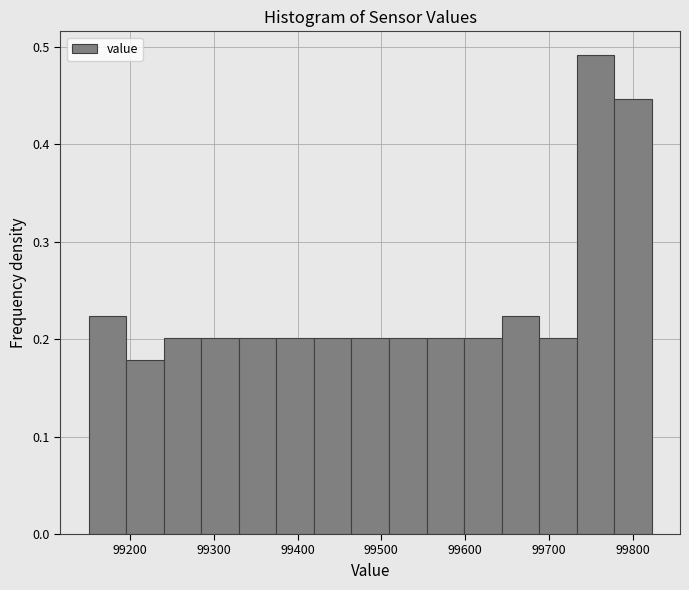

Reading left to right, list every bar in this chart as the range it spans on the x-axis followed by its height. Neither the bar edges nor the heights are printed on the chart, so give them approximately, as read against the axes.

99150 to 99200: 0.22
99200 to 99240: 0.18
99240 to 99290: 0.20
99290 to 99330: 0.20
99330 to 99370: 0.20
99370 to 99420: 0.20
99420 to 99460: 0.20
99460 to 99510: 0.20
99510 to 99550: 0.20
99550 to 99600: 0.20
99600 to 99640: 0.20
99640 to 99690: 0.22
99690 to 99730: 0.20
99730 to 99780: 0.49
99780 to 99820: 0.45